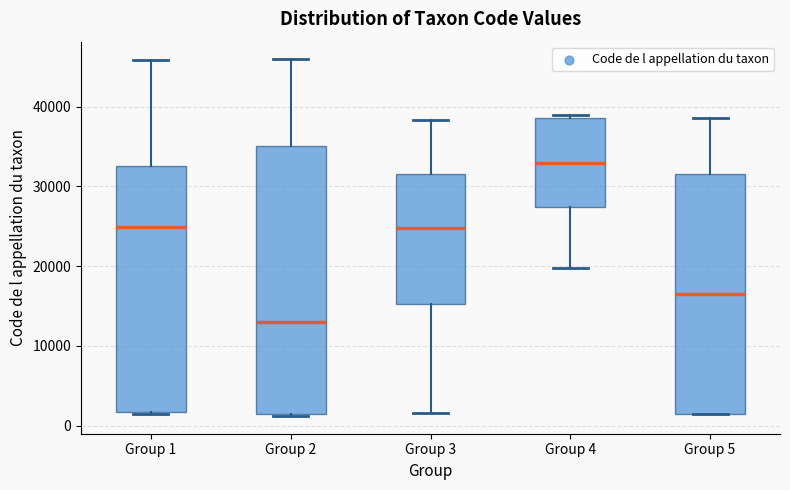

Which box's median line is the highest?

Group 4